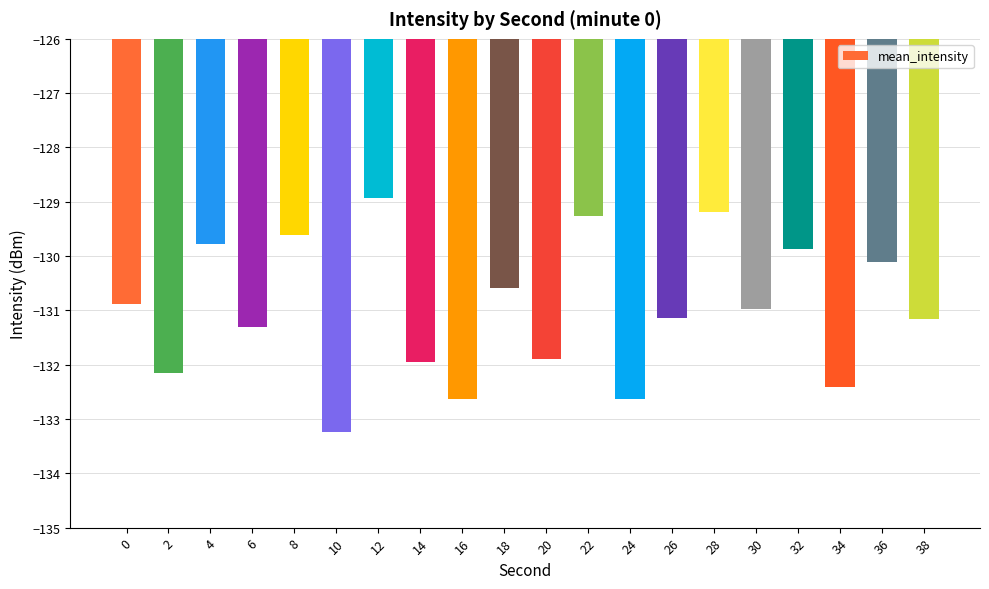

At which category does the chart reach its minimum across all series?

10